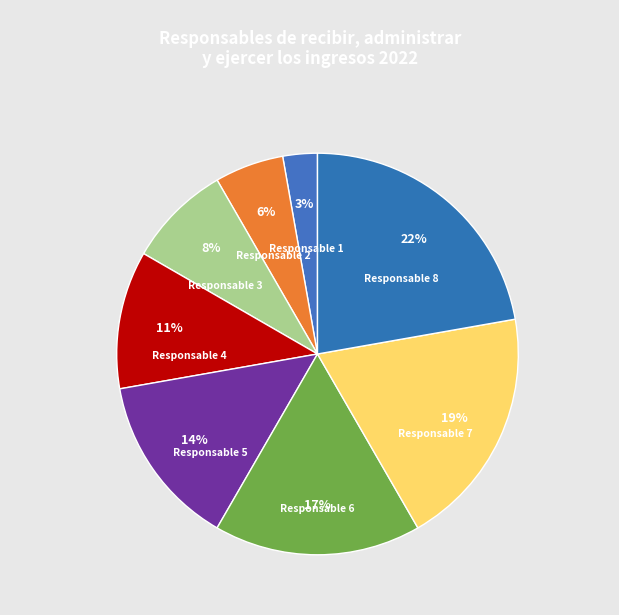

Is the sum of Responsable 6 and Responsable 5 greater than half?

No